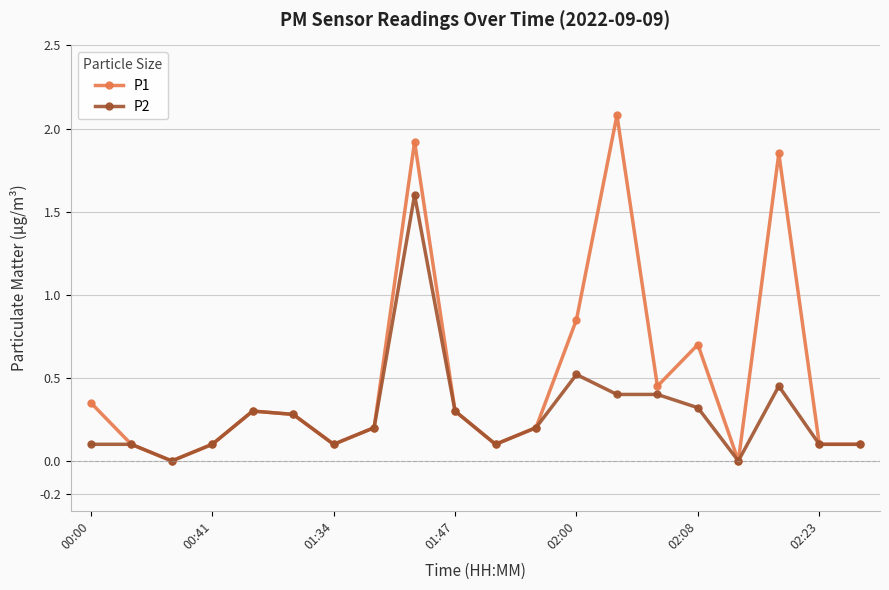

Count the number of categories in the chart.

20